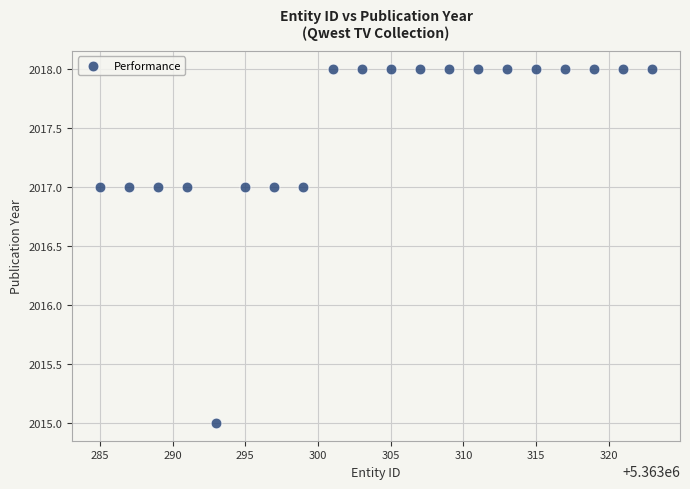

What is the range of Y values (max minus min)?

3